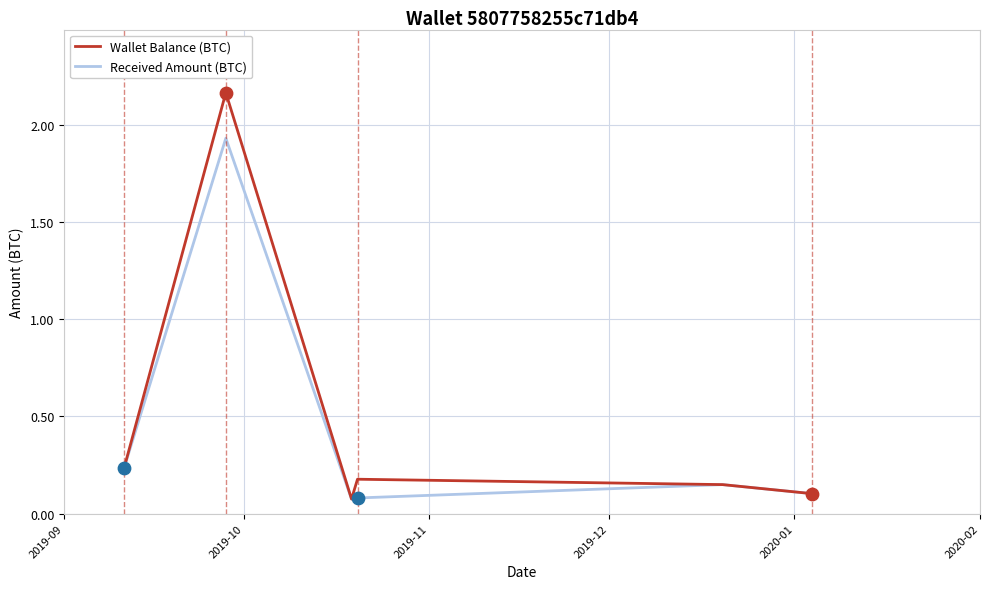

What are all the series names shown in the legend?

Wallet Balance (BTC), Received Amount (BTC)